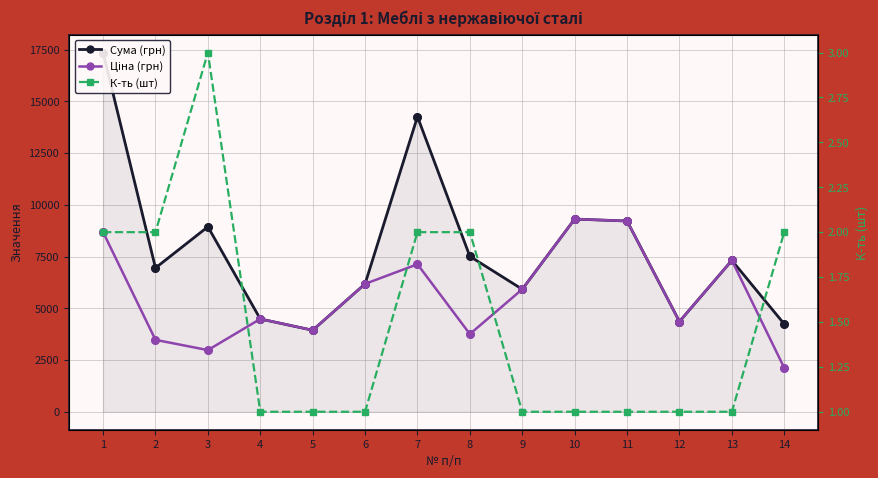

Which series contains the highest Y value?

Сума (грн)